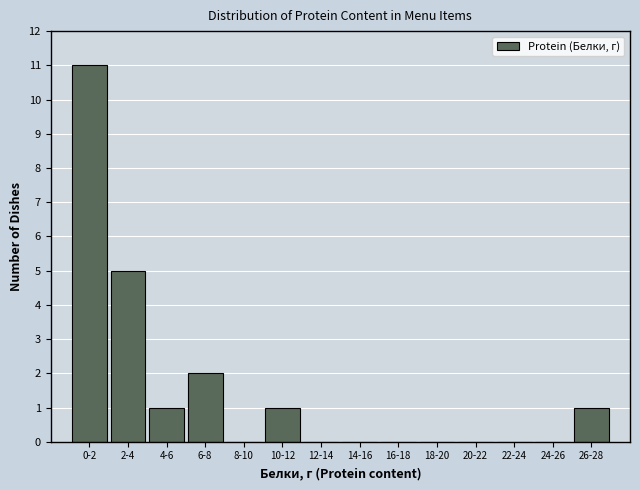

Reading left to right, extract all data points from this chart.

0-2=11	2-4=5	4-6=1	6-8=2	8-10=0	10-12=1	12-14=0	14-16=0	16-18=0	18-20=0	20-22=0	22-24=0	24-26=0	26-28=1